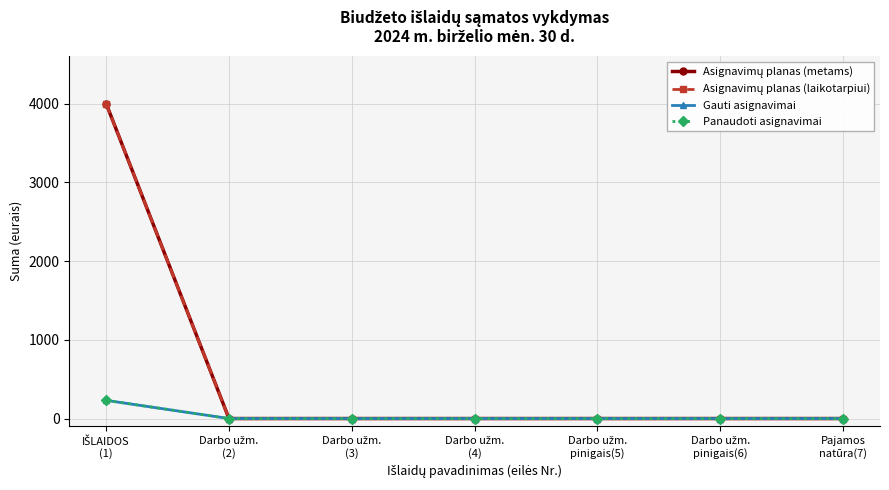

What is the label of the 5th point from the left?

Darbo užm.
pinigais(5)